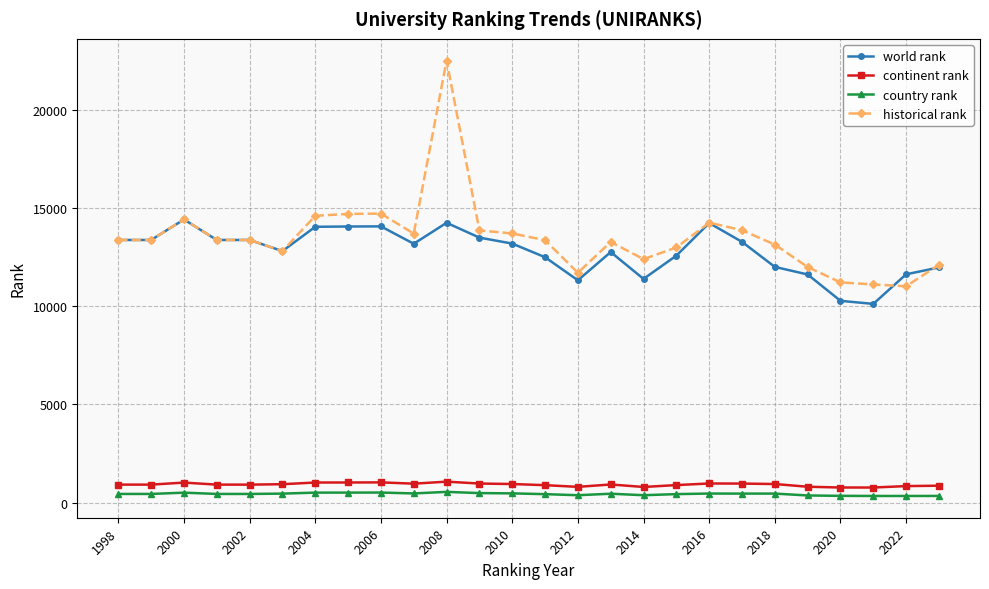

Which series has the widest spread of values?

historical rank